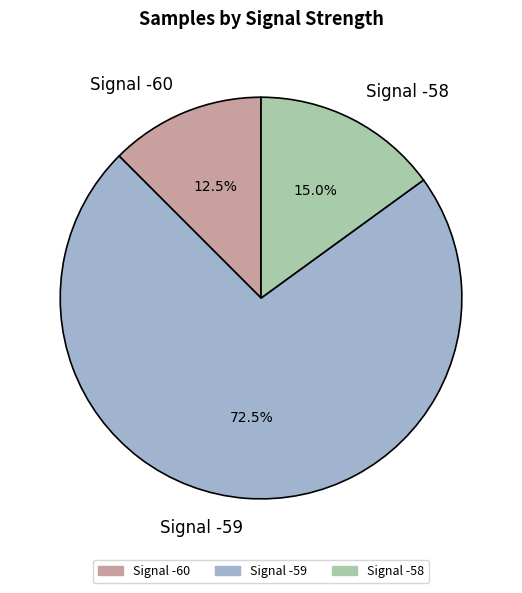

How much of the chart is everything except Signal -58?

85.0%